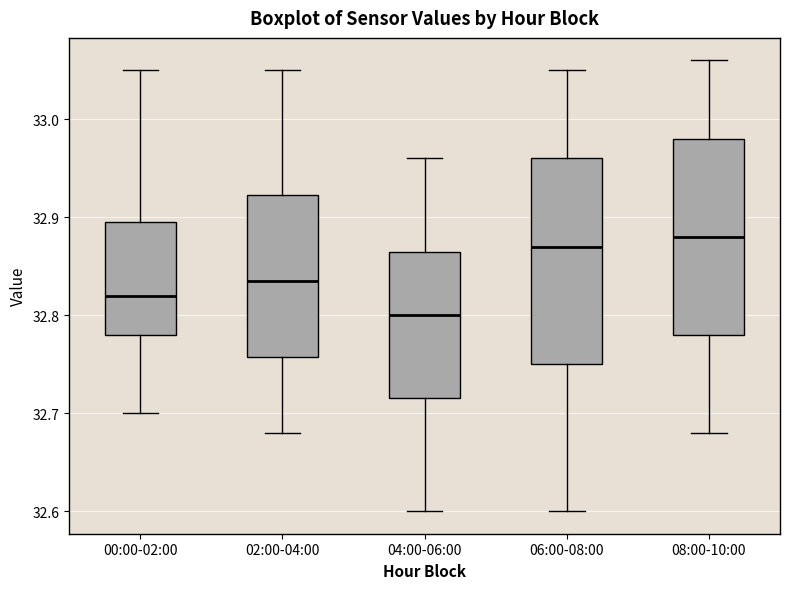

Comparing the boxes themselves (not the whiskers), which one is the tallest?

06:00-08:00